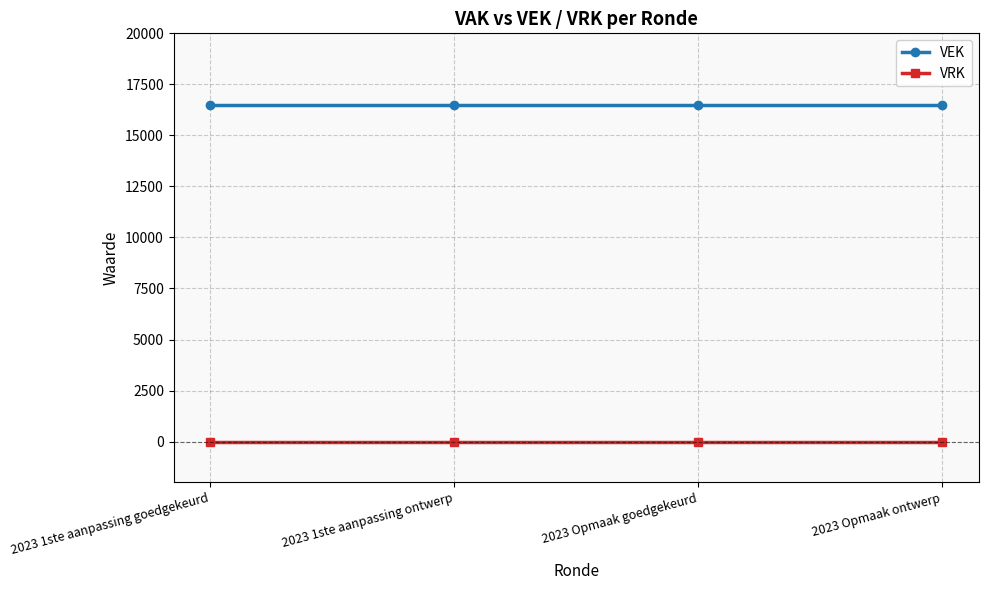

True or false: VRK and VEK cross at least once.

False